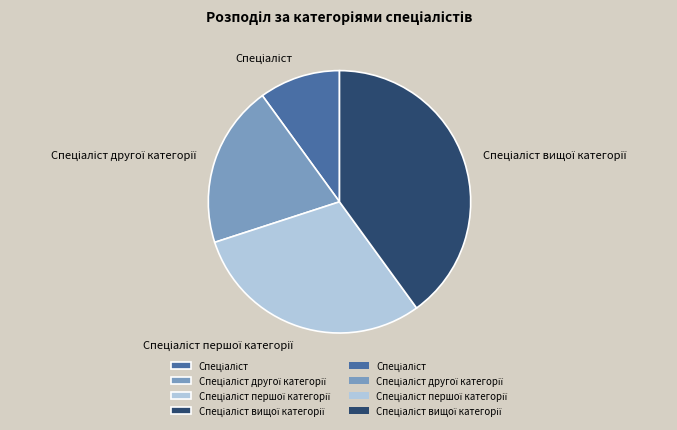

Is there a majority slice in this chart?

No